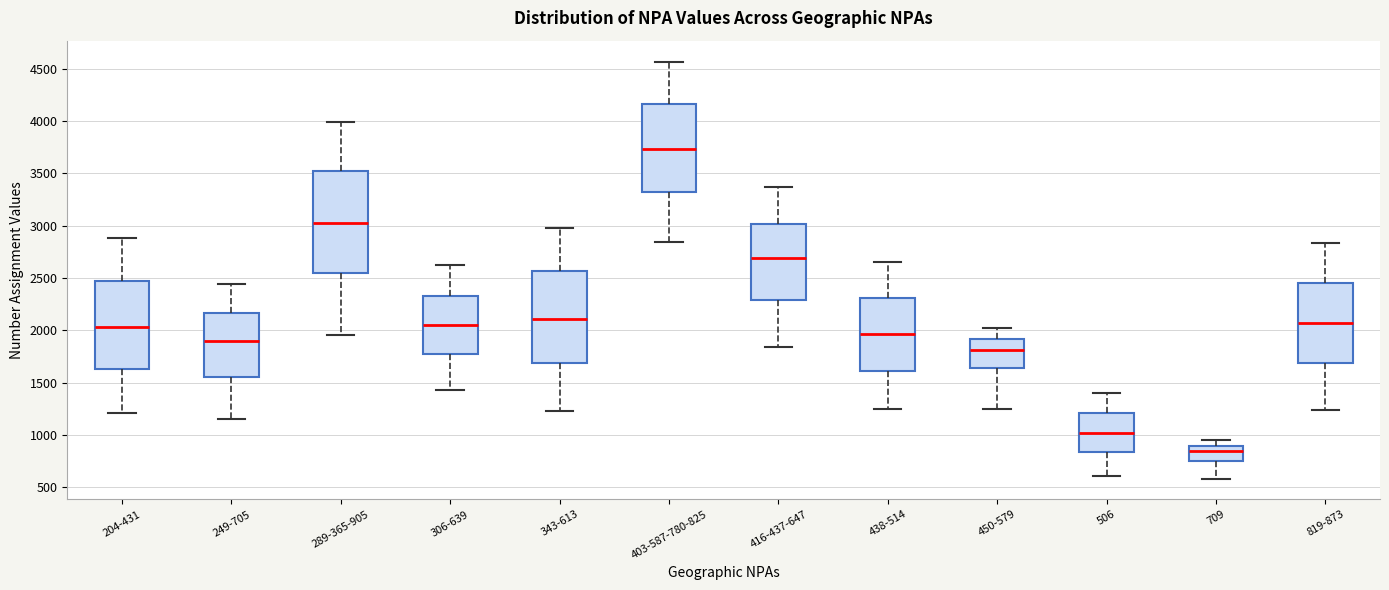

Reading left to right, read every box against the y-axis: the position of its median line, the range the box covers, and the ends of its whiskers. The values are not printed on the chart, so give them approximately, as read against the axis.

204-431: median 2050, box 1650 to 2450, whiskers 1200 to 2900
249-705: median 1900, box 1550 to 2150, whiskers 1150 to 2450
289-365-905: median 3000, box 2550 to 3500, whiskers 1950 to 4000
306-639: median 2050, box 1800 to 2350, whiskers 1450 to 2650
343-613: median 2100, box 1700 to 2550, whiskers 1250 to 3000
403-587-780-825: median 3750, box 3300 to 4150, whiskers 2850 to 4550
416-437-647: median 2700, box 2300 to 3000, whiskers 1850 to 3350
438-514: median 1950, box 1600 to 2300, whiskers 1250 to 2650
450-579: median 1800, box 1650 to 1900, whiskers 1250 to 2000
506: median 1000, box 850 to 1200, whiskers 600 to 1400
709: median 850, box 750 to 900, whiskers 600 to 950
819-873: median 2050, box 1700 to 2450, whiskers 1250 to 2850